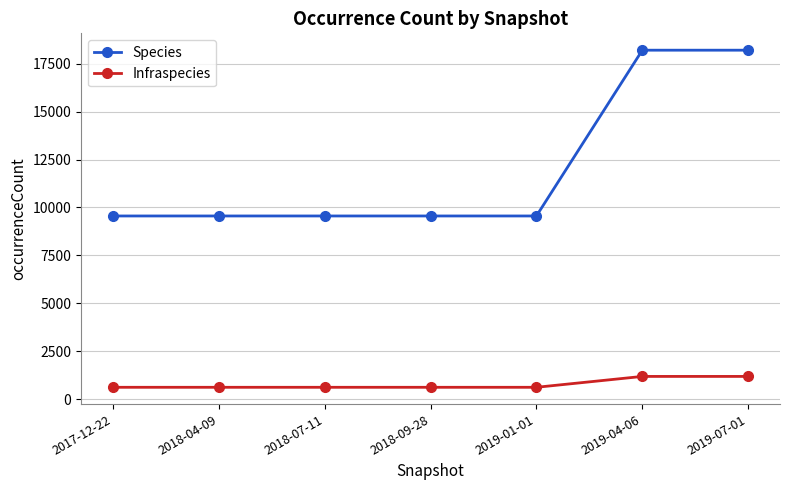

Is it true that Species equals 2420 at 2018-04-09?

False